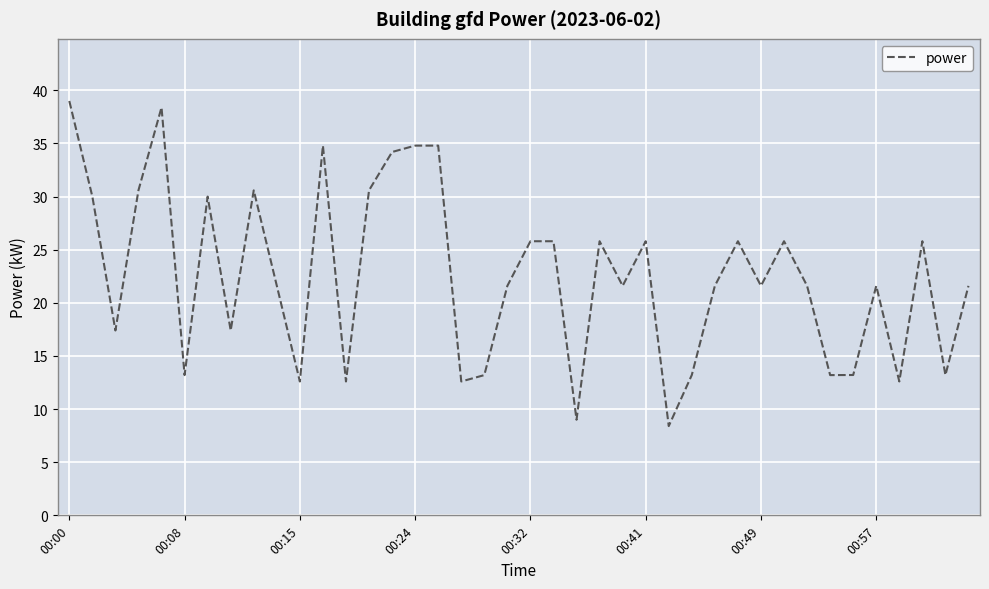

What is the greatest value displayed?

39.0